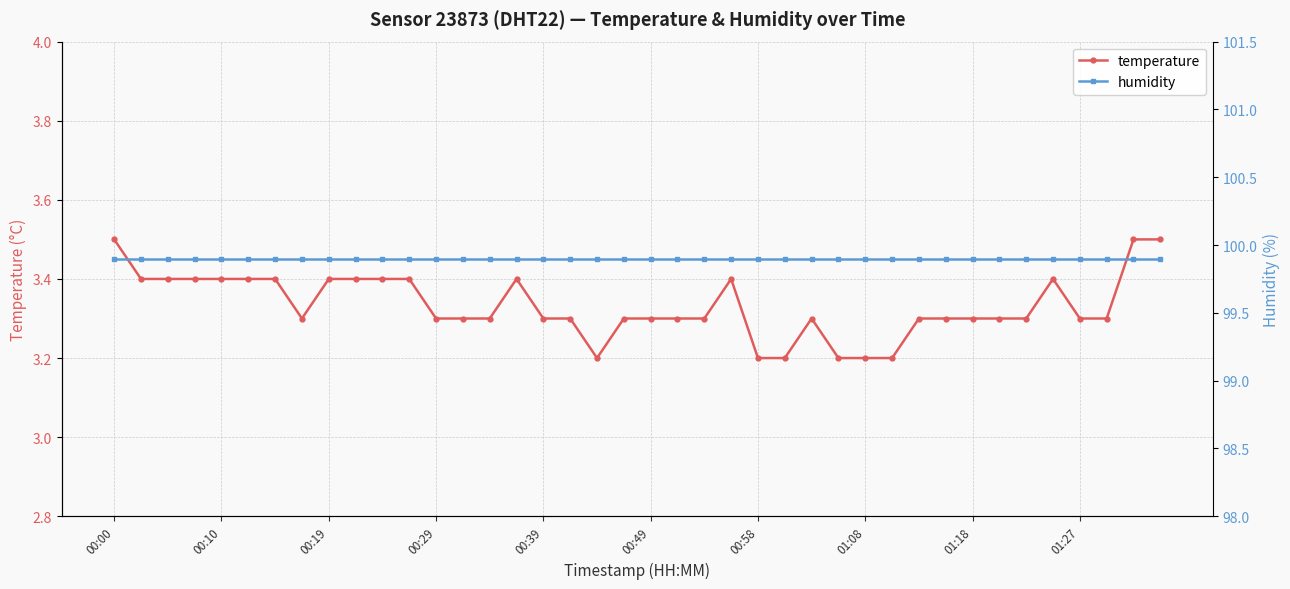

Where is humidity nearest to the value 99?

00:00